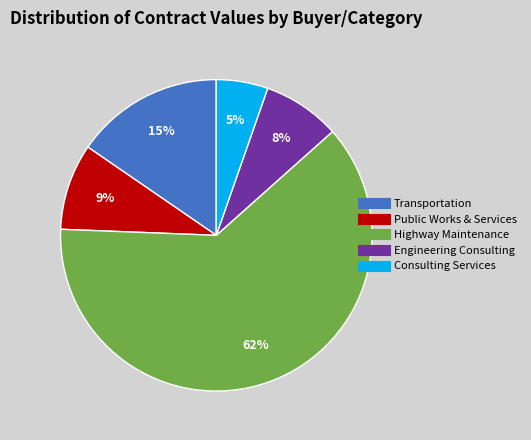

Is the sum of Public Works & Services and Highway Maintenance greater than half?

Yes